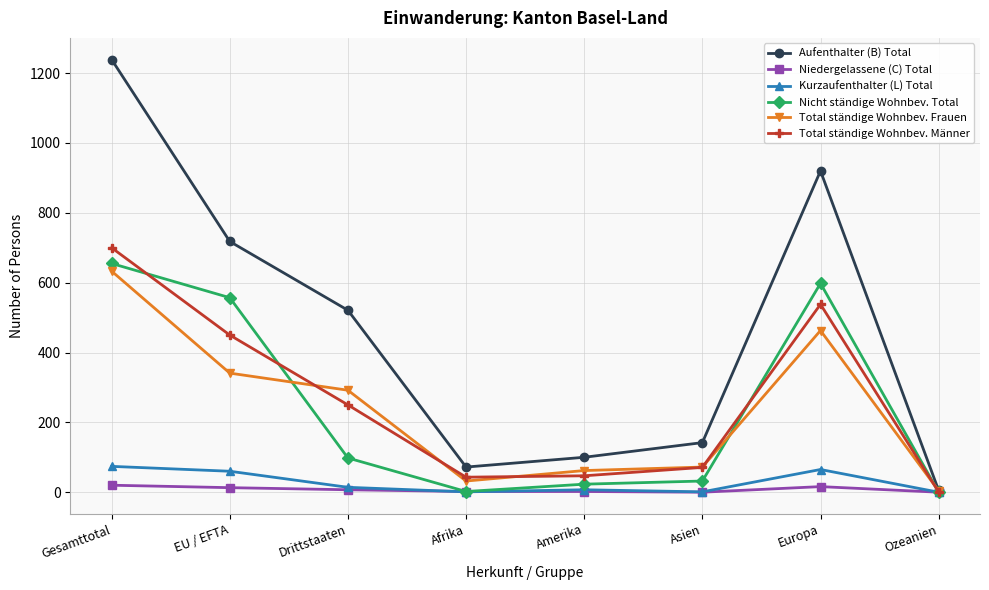

What are all the series names shown in the legend?

Aufenthalter (B) Total, Niedergelassene (C) Total, Kurzaufenthalter (L) Total, Nicht ständige Wohnbev. Total, Total ständige Wohnbev. Frauen, Total ständige Wohnbev. Männer